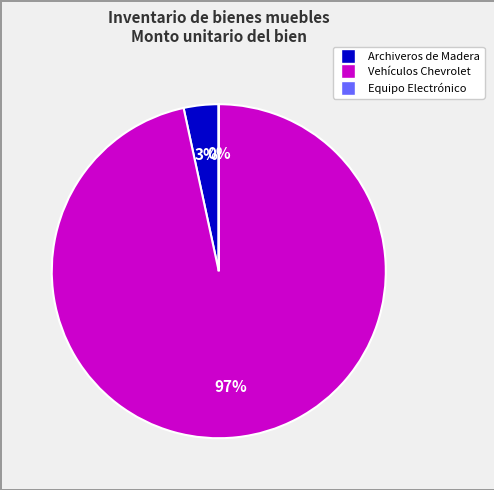

Does ARCHIVERO MADERA 3 represent more than half of the total?

No